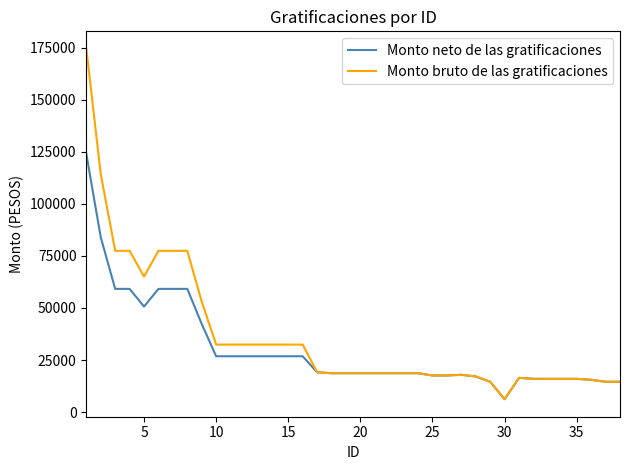

What is the greatest value displayed?

174511.8